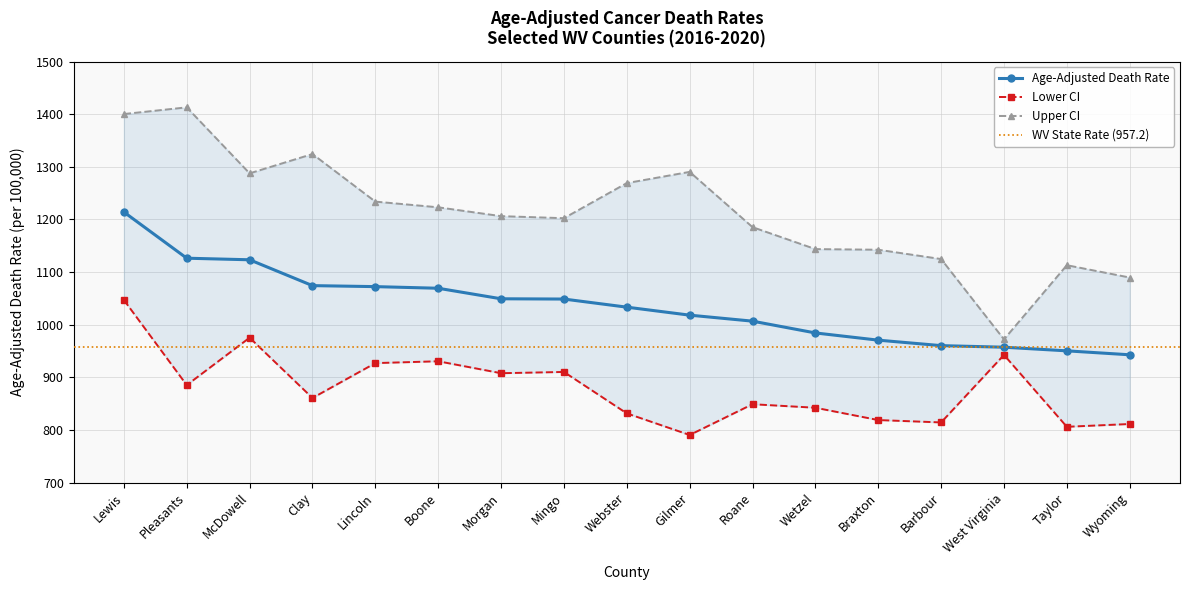

At which label does Upper CI first exceed 1206?

Lewis